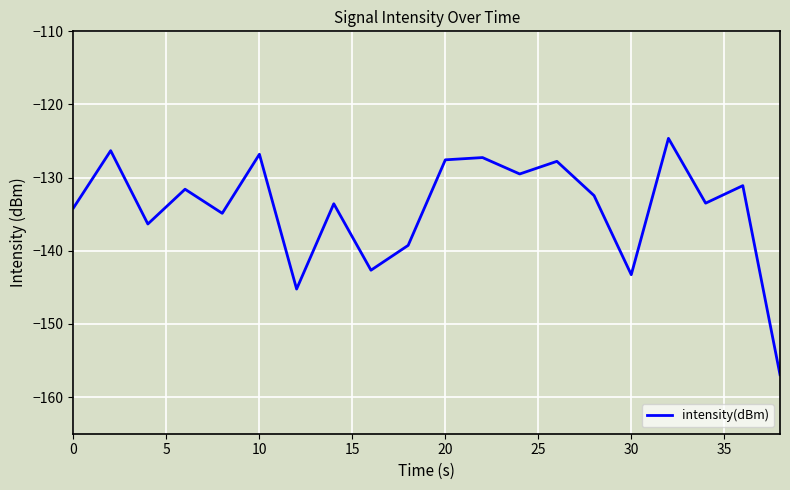

What is the smallest value displayed?

-156.9